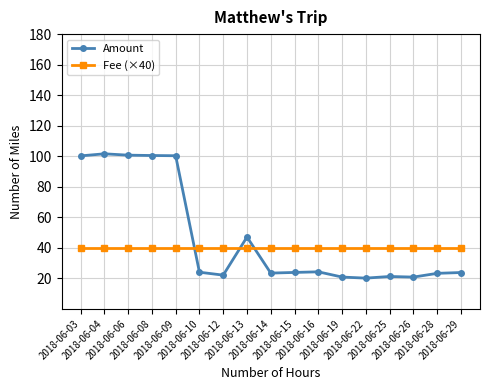

What is the total value across all series at 2018-06-03?

140.2